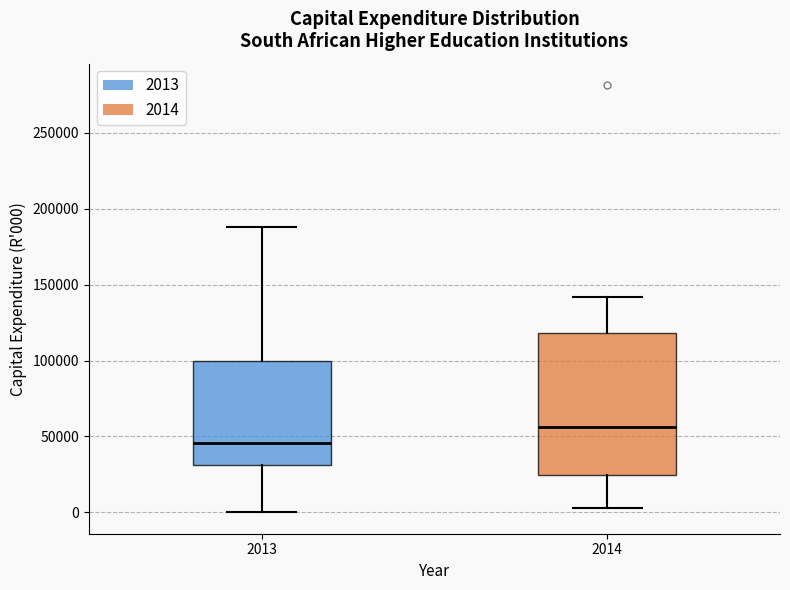

Which box's median line is the highest?

2014